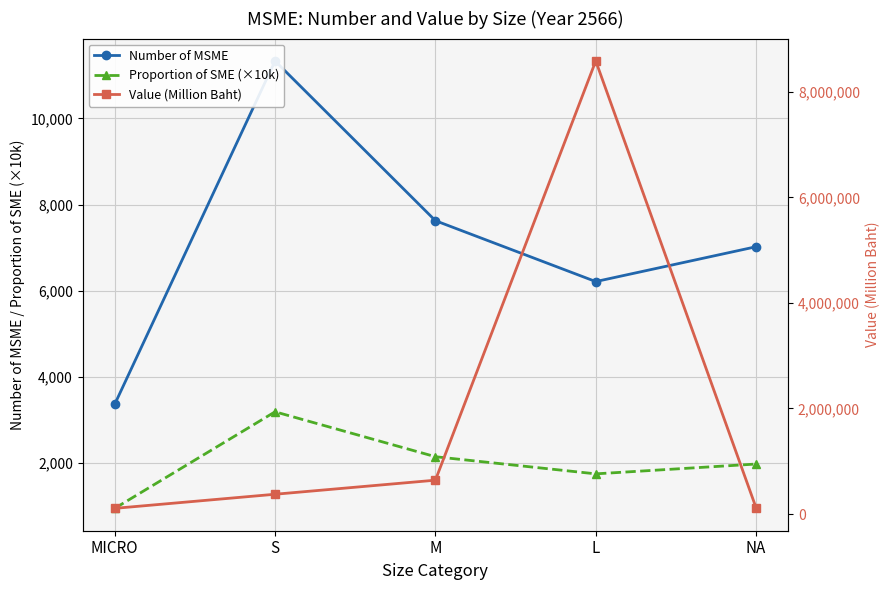

Reading left to right, list all the values displayed in this chart.

Number of MSME: MICRO=3363.0	S=11335.0	M=7626.0	L=6212.0	NA=7021.0
Proportion of SME (×10k): MICRO=946.0	S=3188.0	M=2145.0	L=1747.0	NA=1975.0
Value (Million Baht): MICRO=107925.7	S=375159.1	M=641665.6	L=8584689.0	NA=117885.2